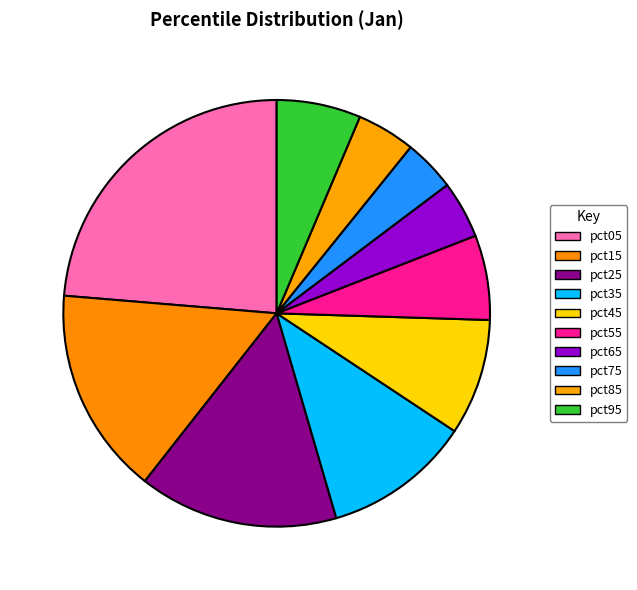

How many slices are in this pie chart?

10